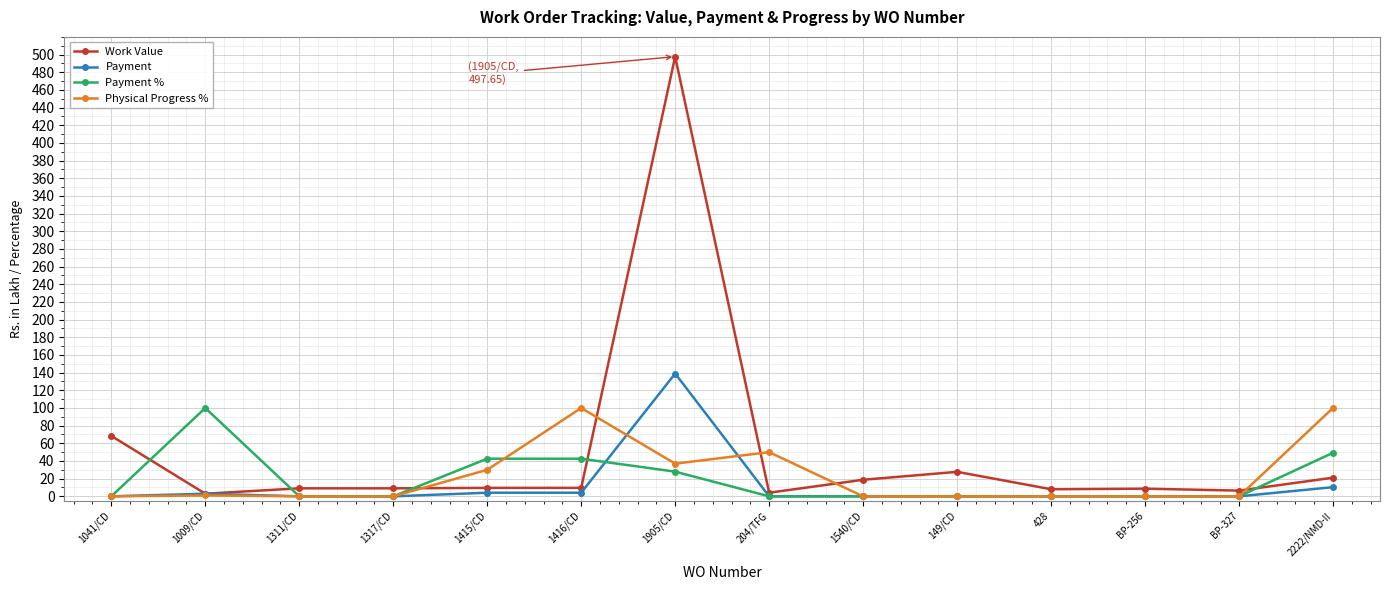

Which series has the largest total across all categories?

Work Value